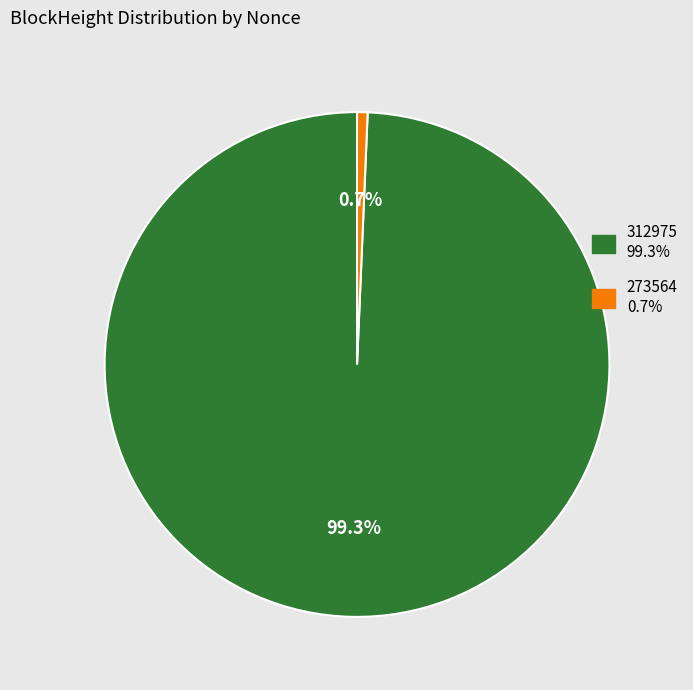

What percentage do 312975 and 273564 together represent?

100.0%